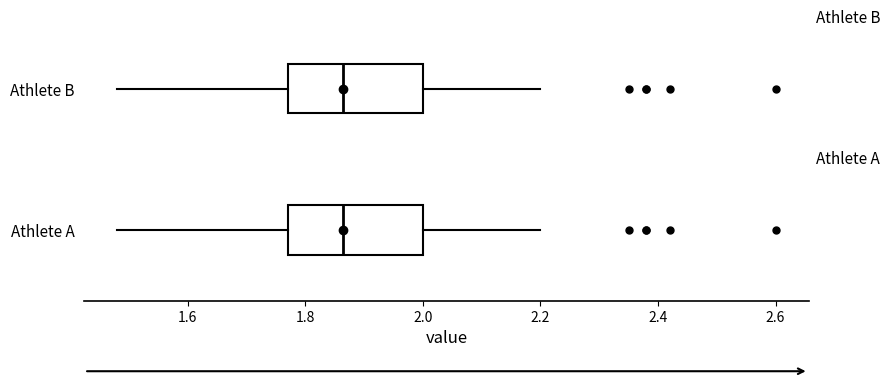

Where does the left whisker of the box for Athlete B end on the x-axis? The values are not printed on the chart, so give them approximately, as read against the axis.

1.48